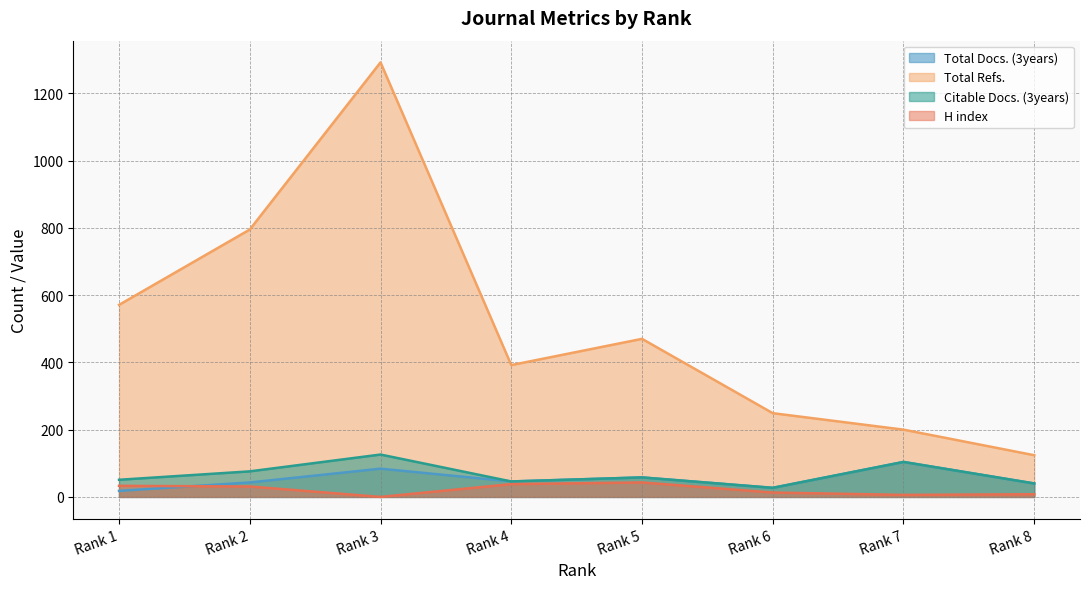

Does the chart display data point markers on the line(s)?

No